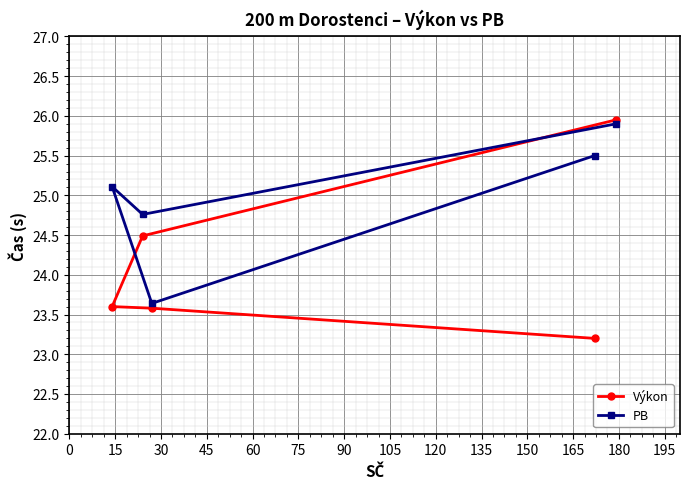

What is the sum of all Výkon values?

120.8